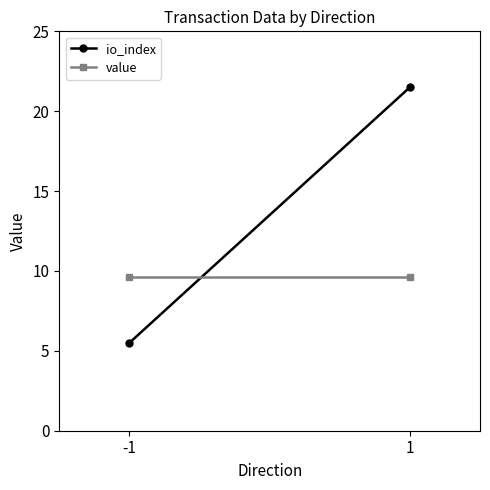

Reading right to left, extract all data points from this chart.

io_index: 21.5	5.5
value: 9.6	9.6